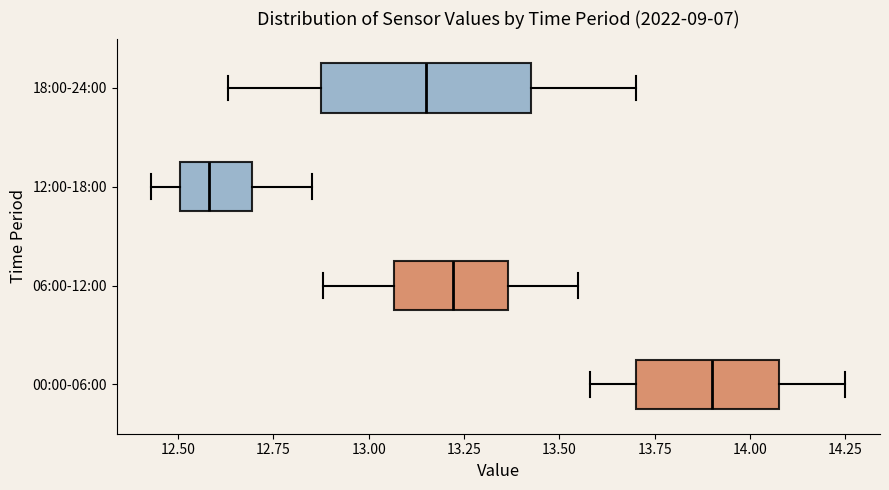

Reading bottom to top, transcribe this box plot: for each box, give where its median line is, the range the box spans, and where its two whiskers end, as read against the x-axis. The values are not printed on the chart, so give them approximately, as read against the axis.

00:00-06:00: median 13.90, box 13.70 to 14.10, whiskers 13.60 to 14.25
06:00-12:00: median 13.20, box 13.05 to 13.35, whiskers 12.90 to 13.55
12:00-18:00: median 12.60, box 12.50 to 12.70, whiskers 12.45 to 12.85
18:00-24:00: median 13.15, box 12.90 to 13.45, whiskers 12.65 to 13.70